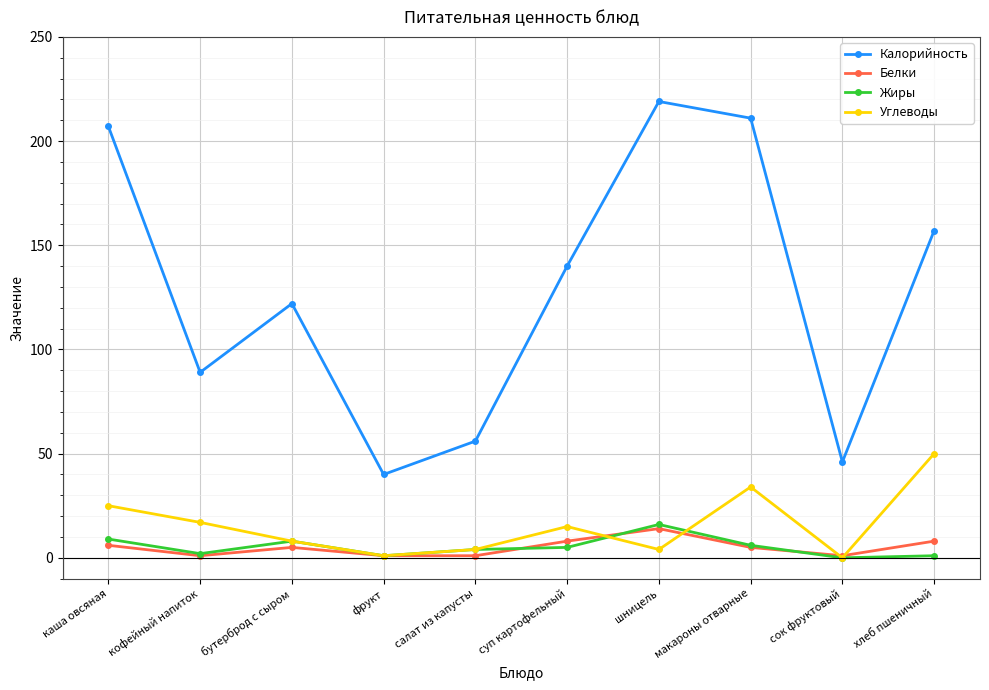

Is this an area chart (filled region under the line)?

No